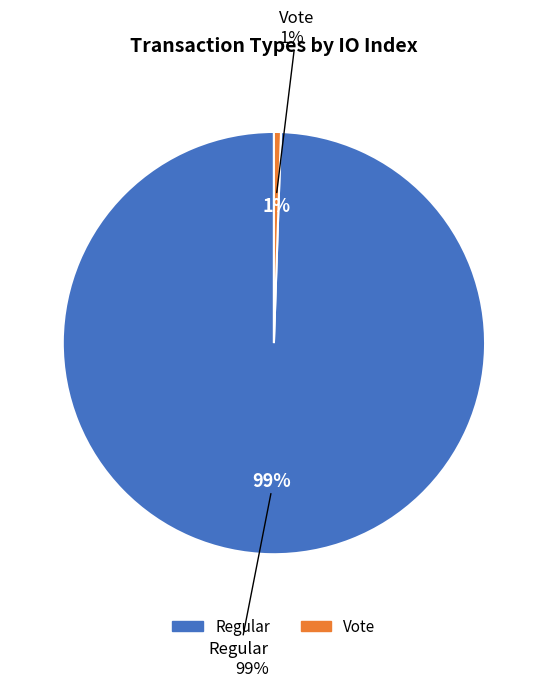

What is the change in value from Regular to Vote?

-370